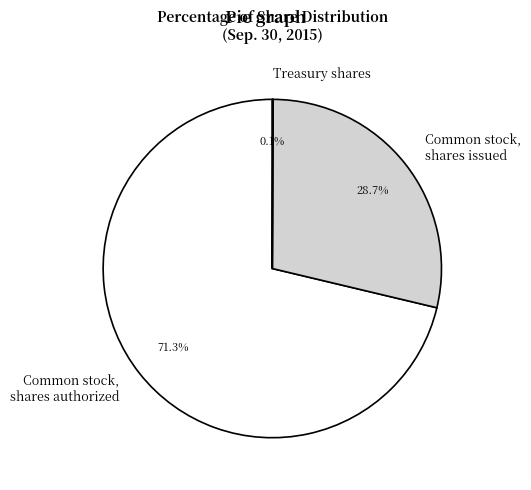

The Common stock, shares authorized slice represents 71% of the pie. True or false?

True